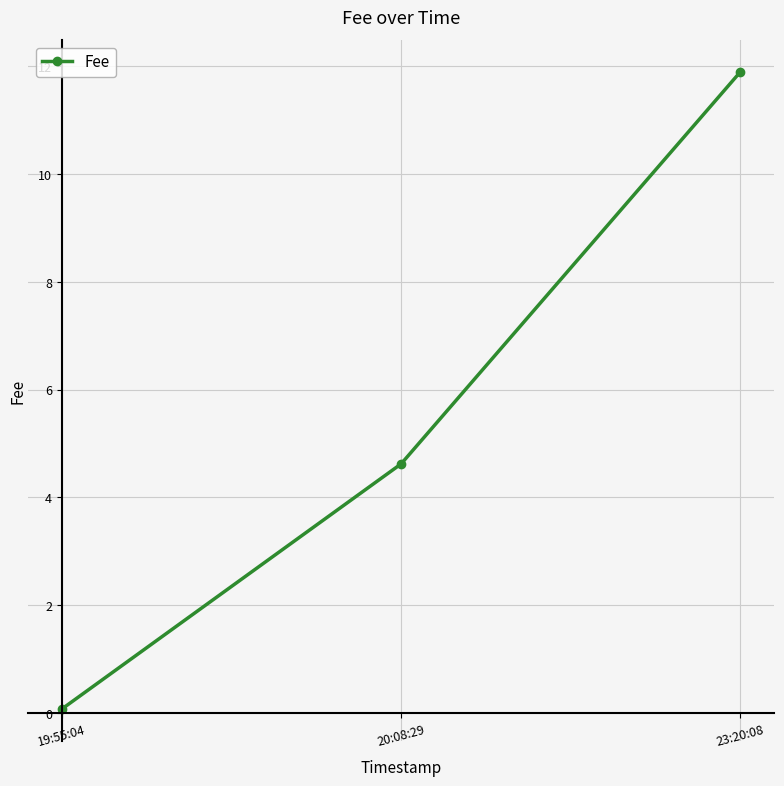

What is the difference between the values at 23:20:08 and 19:55:04?

11.8